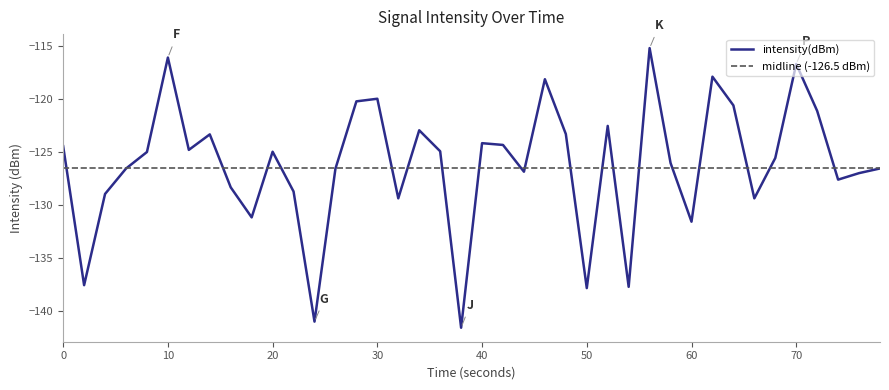

The intensity(dBm) series shows -190.4 at 50. True or false?

False